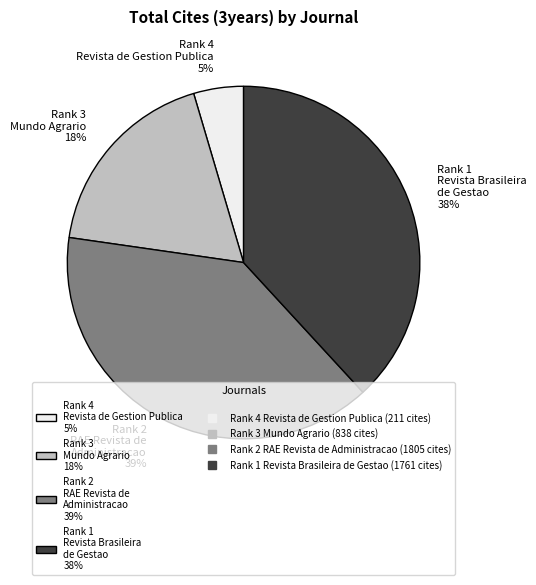

What is the ratio of the value at Rank 4 Revista de Gestion Publica 5% to the value at Rank 3 Mundo Agrario 18%?

0.3